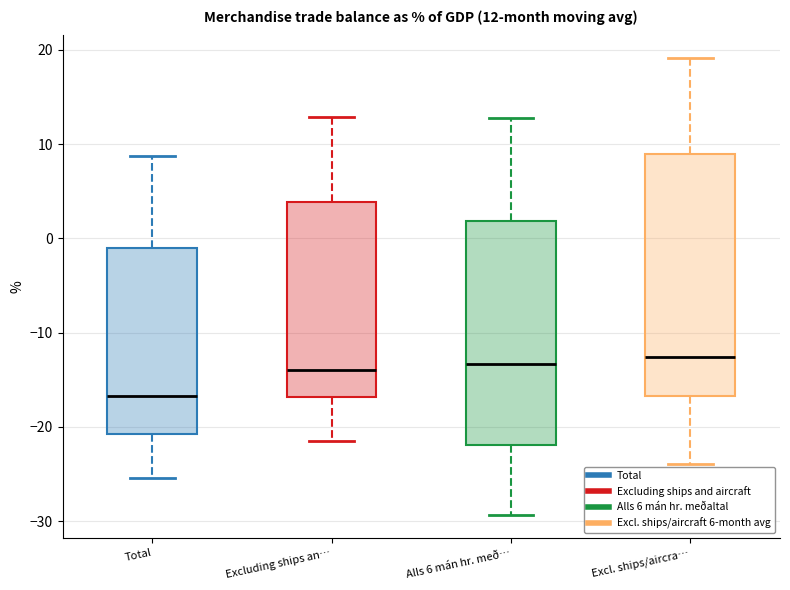

Which box has the lowest median line?

Total